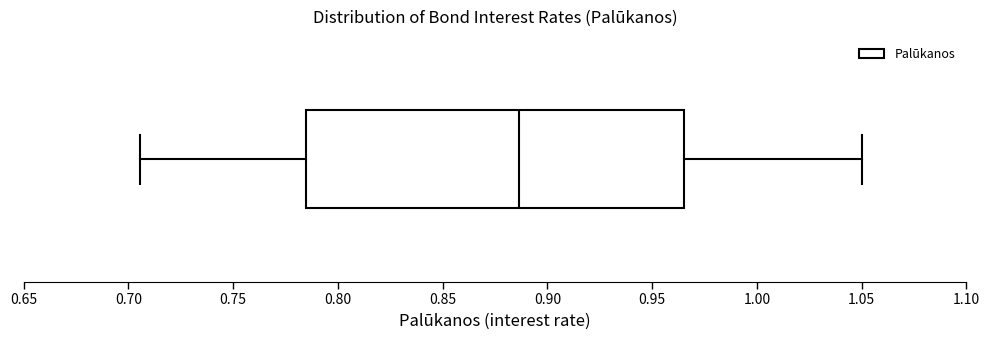

Where does the left whisker of the box end on the x-axis? The values are not printed on the chart, so give them approximately, as read against the axis.

0.705